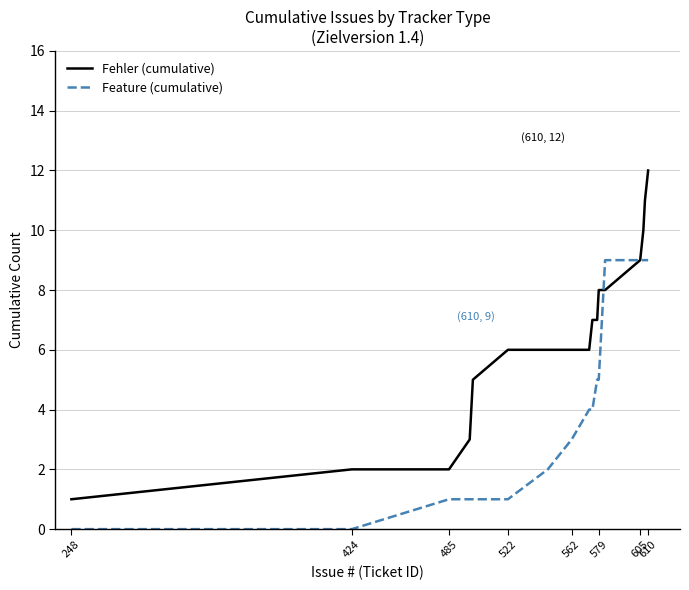

How many lines are shown in the chart?

2